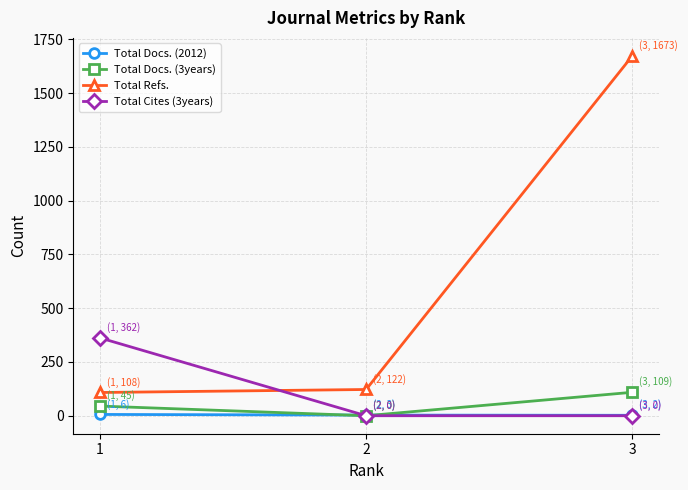

Which series changed the most between 2 and 3?

Total Refs.